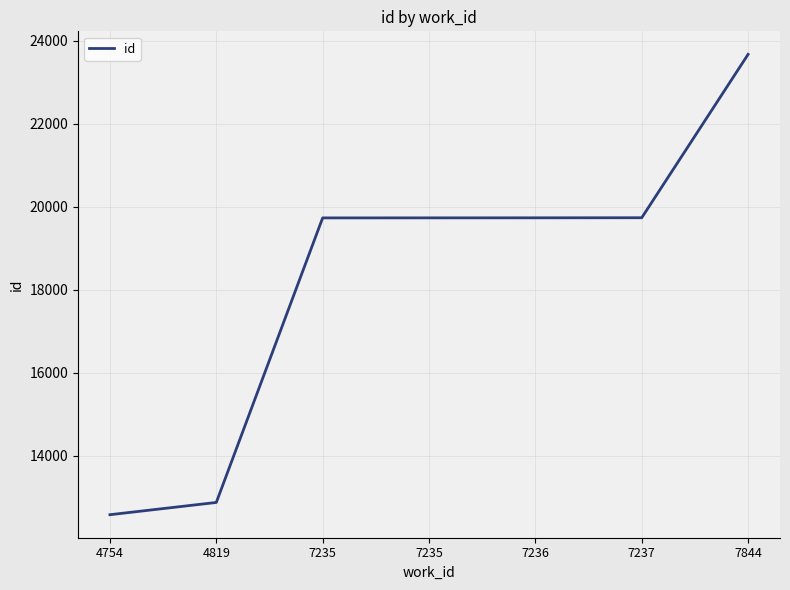

What is the difference between the second highest and minimum values?

7152